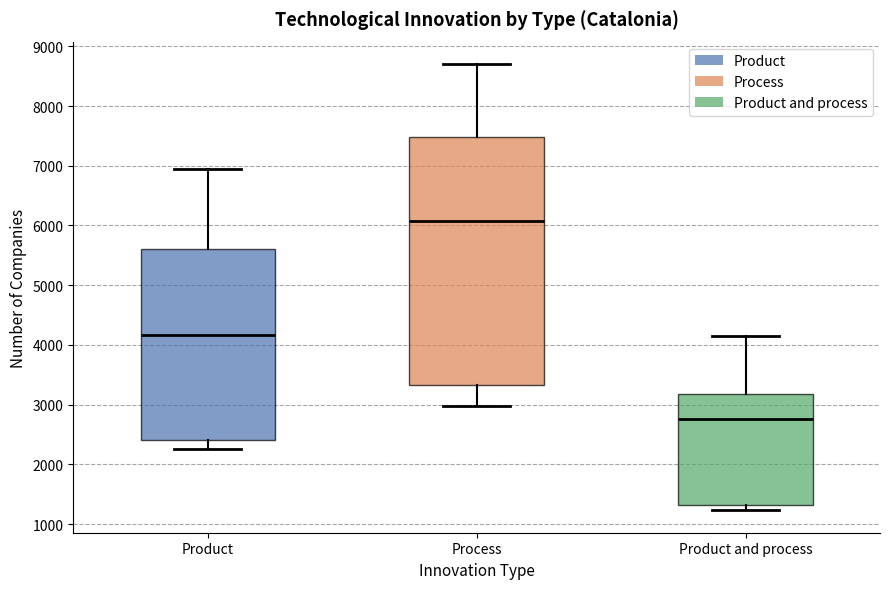

Which box's median line is the lowest?

Product and process